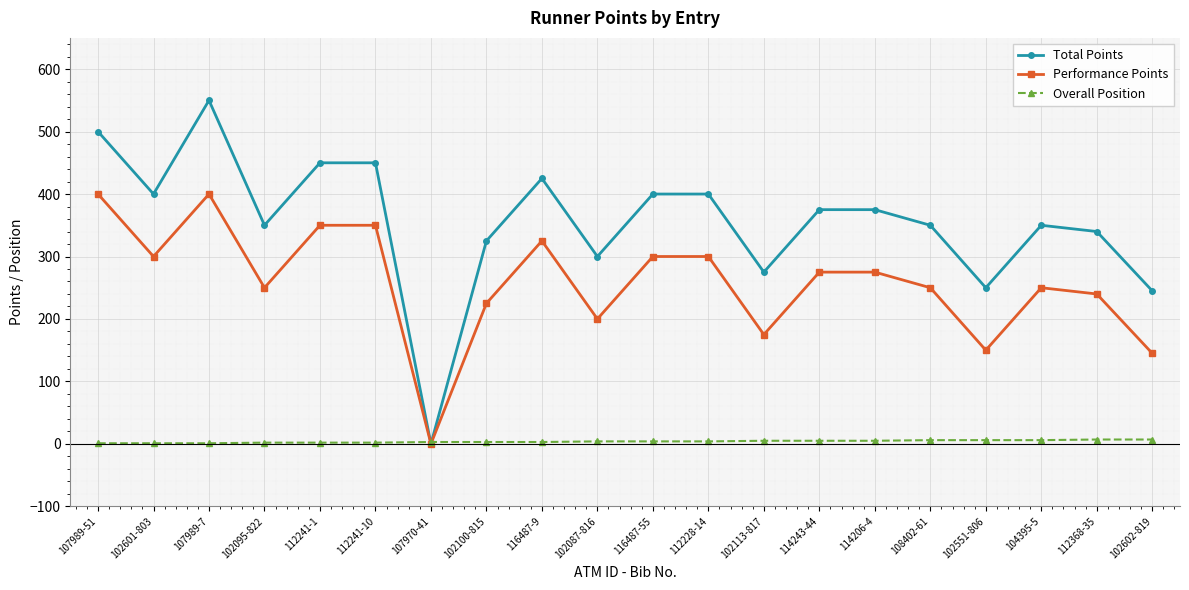

How many categories are shown in the chart?

20